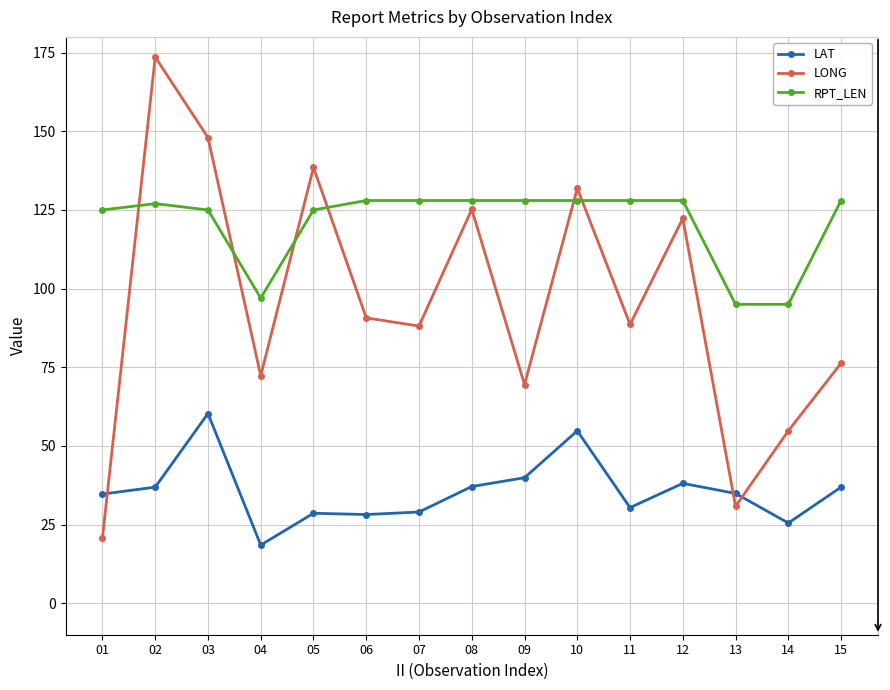

After their last crossing, which series has the higher values: LAT or LONG?

LONG